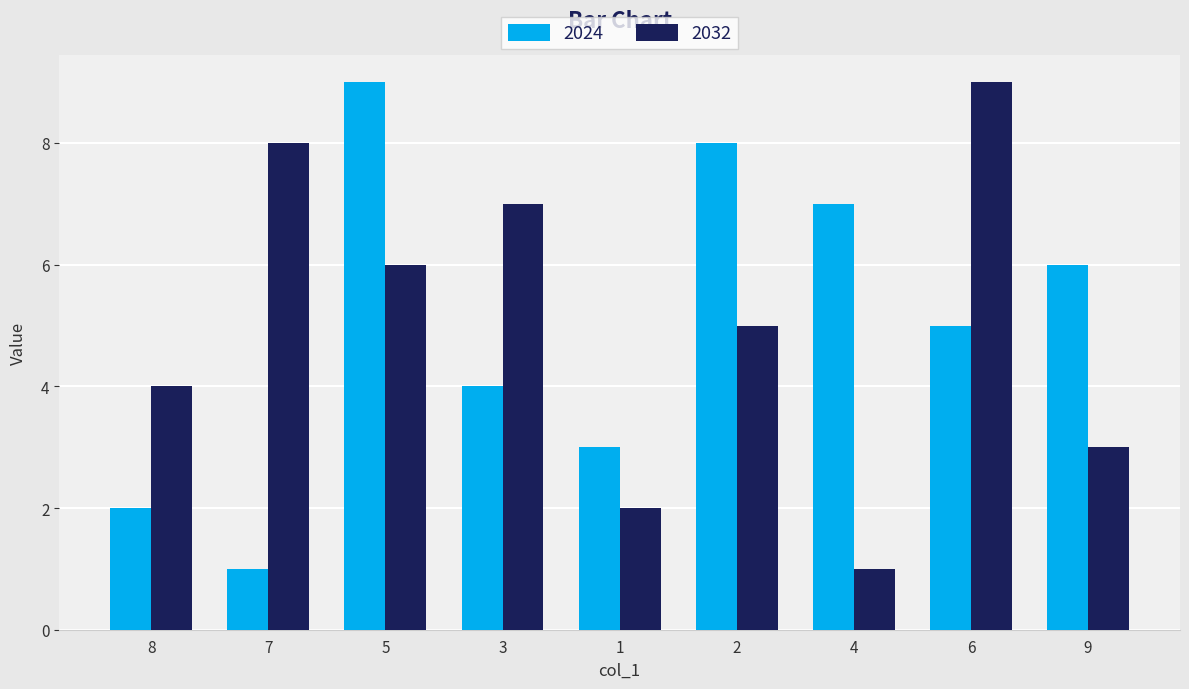

What are all the series names shown in the legend?

2024, 2032